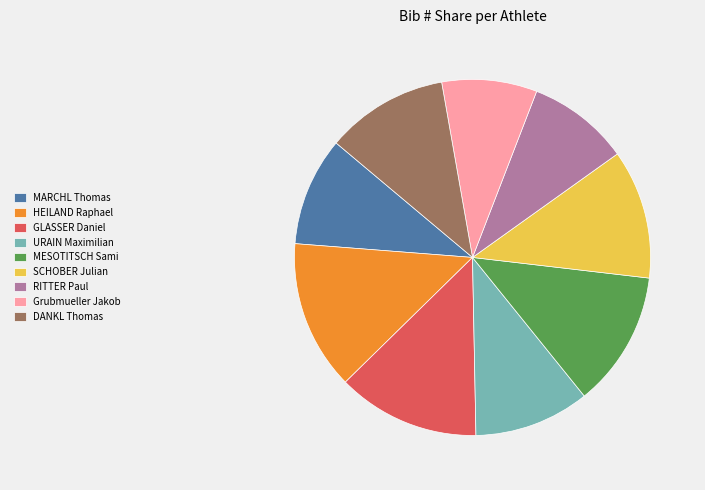

Rank the categories by value from lowest to highest.

Grubmueller Jakob, RITTER Paul, MARCHL Thomas, URAIN Maximilian, DANKL Thomas, SCHOBER Julian, MESOTITSCH Sami, GLASSER Daniel, HEILAND Raphael